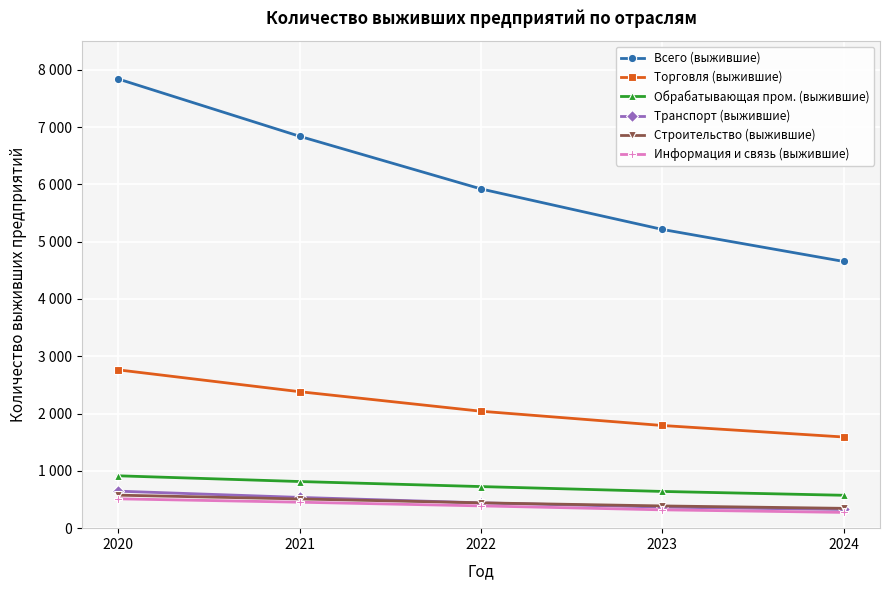

Which category has the highest value in the Обрабатывающая пром. (выжившие) series?

2020